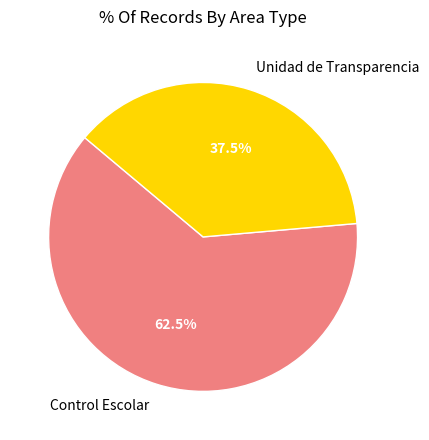

Count the number of slices in the pie.

2